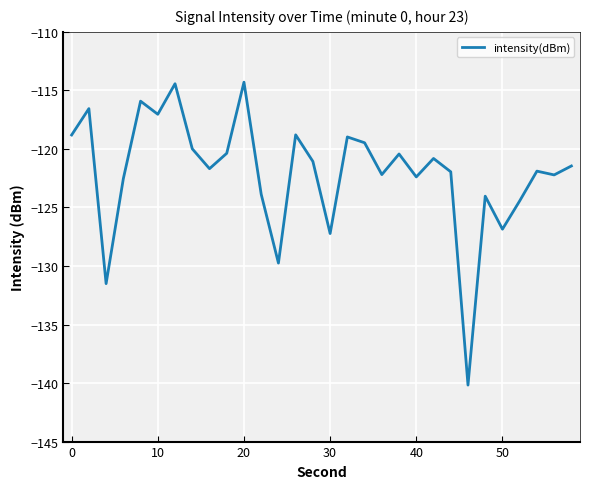

What is the smallest value displayed?

-140.2